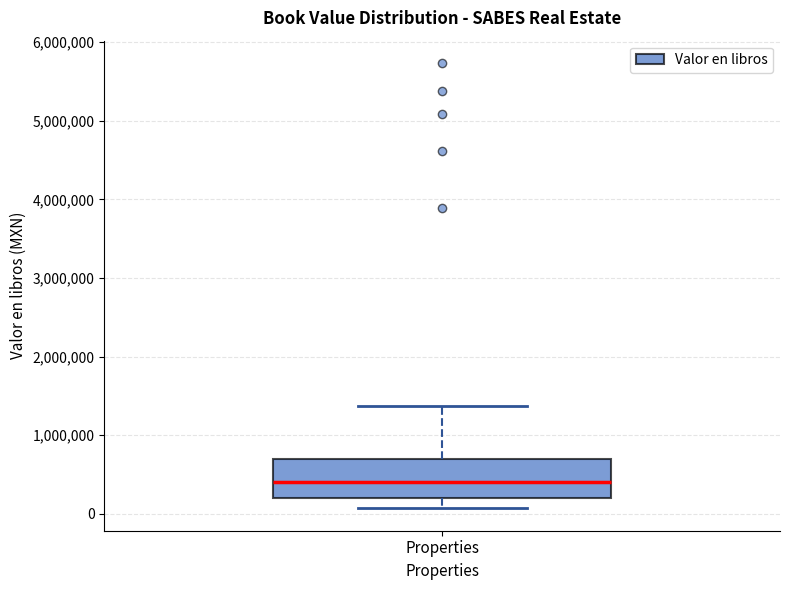

Read this box plot against the y-axis: the position of the median line, the range covered by the box, and the ends of both whiskers. The values are not printed on the chart, so give them approximately, as read against the axis.

median 400000, box 200000 to 700000, whiskers 100000 to 1400000